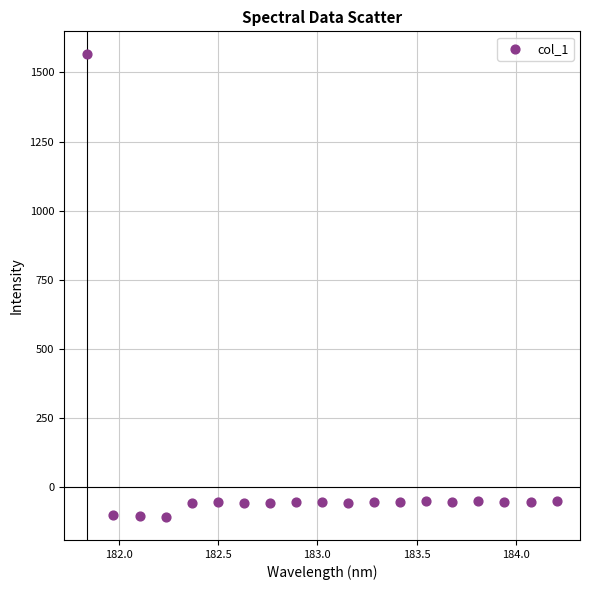

What is the range of X values (max minus min)?

2.4